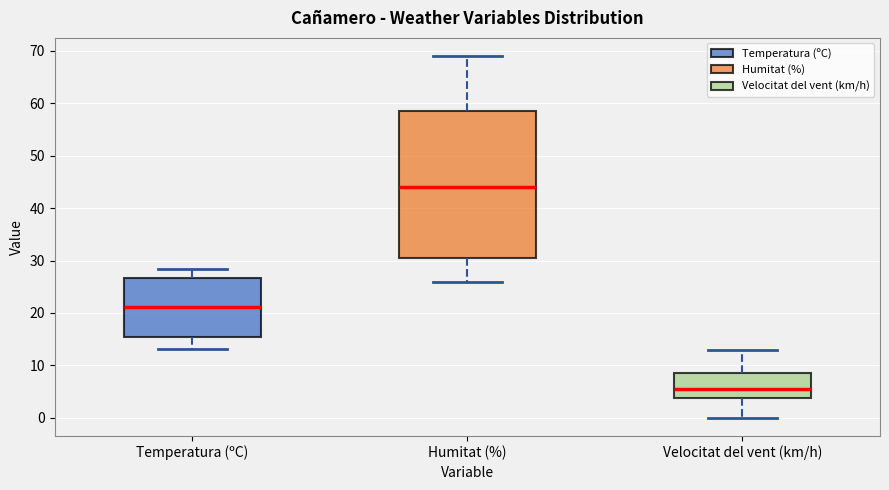

Reading left to right, transcribe this box plot: for each box, give where its median line is, the range the box spans, and where its two whiskers end, as read against the y-axis. The values are not printed on the chart, so give them approximately, as read against the axis.

Temperatura (ºC): median 21, box 15 to 27, whiskers 13 to 28
Humitat (%): median 44, box 31 to 59, whiskers 26 to 69
Velocitat del vent (km/h): median 6, box 4 to 9, whiskers 0 to 13